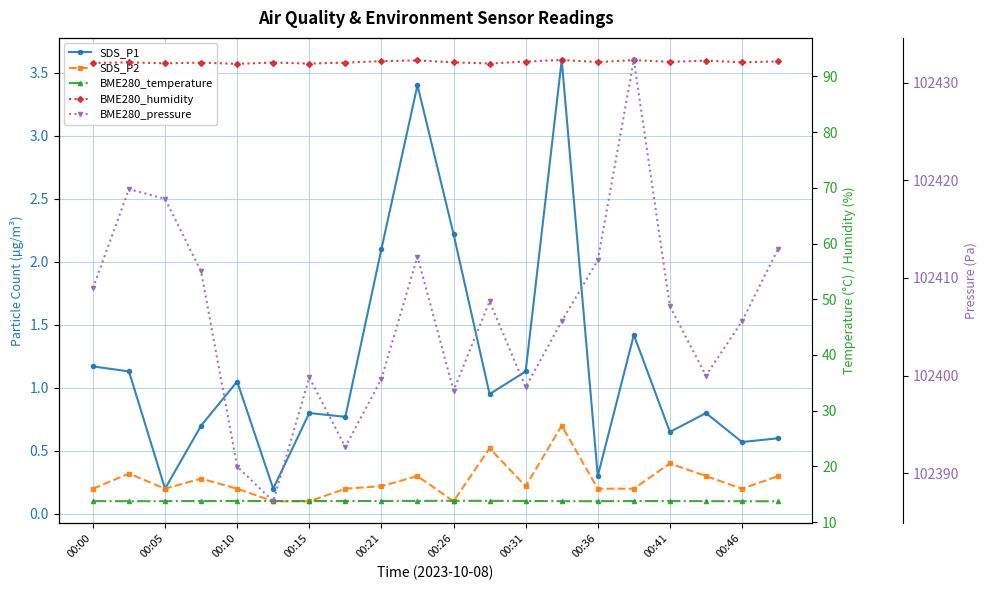

At which label does SDS_P2 reach its peak?

13